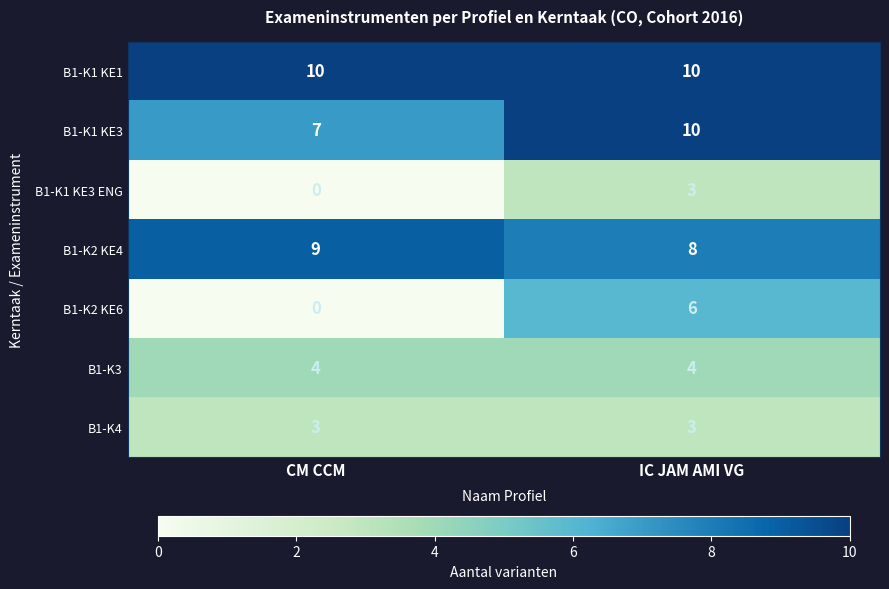

How many distinct data groups are displayed?

7